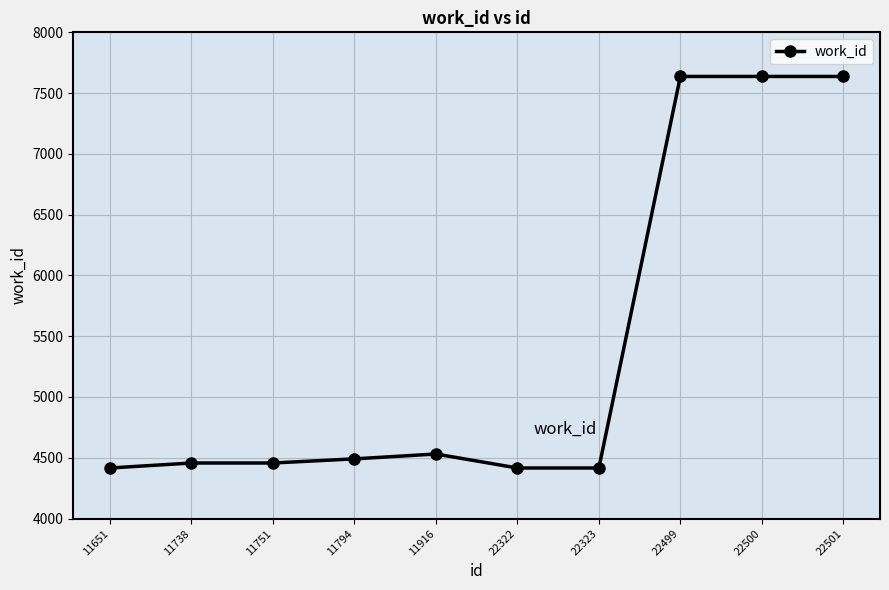

Reading left to right, transcribe all the data shown in this chart.

11651=4416	11738=4457	11751=4457	11794=4491	11916=4531	22322=4416	22323=4416	22499=7637	22500=7637	22501=7637